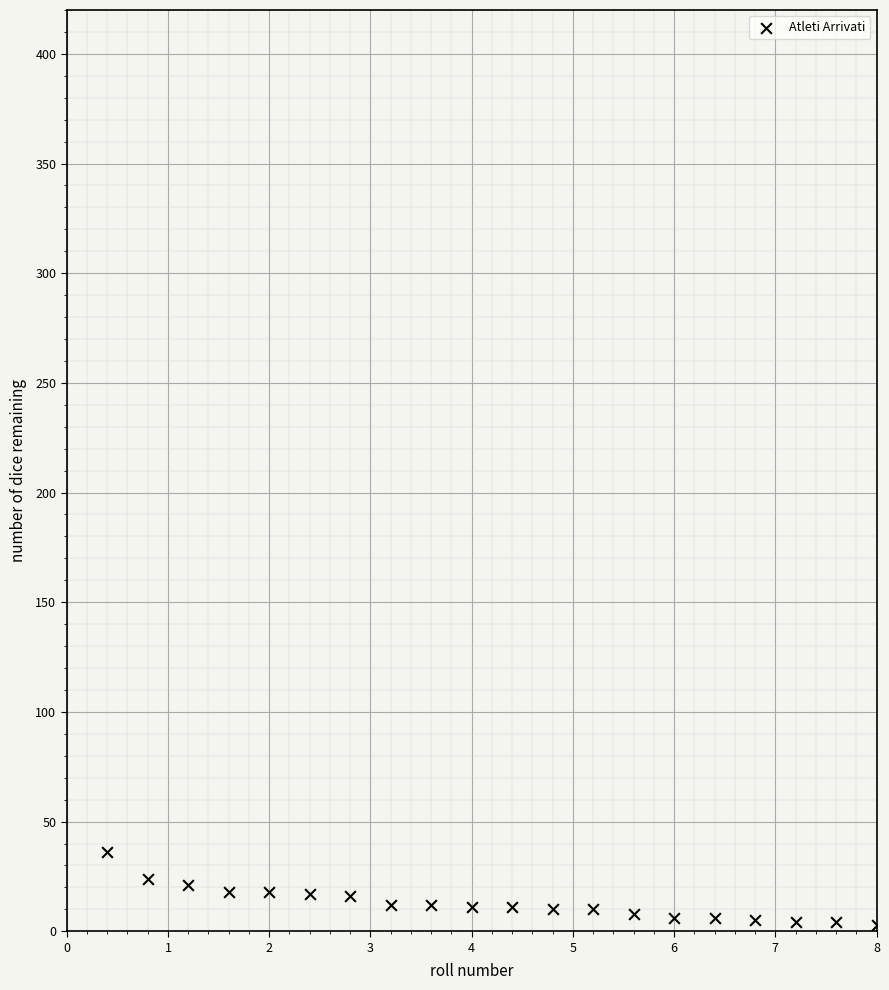

What is the range of Y values (max minus min)?

33